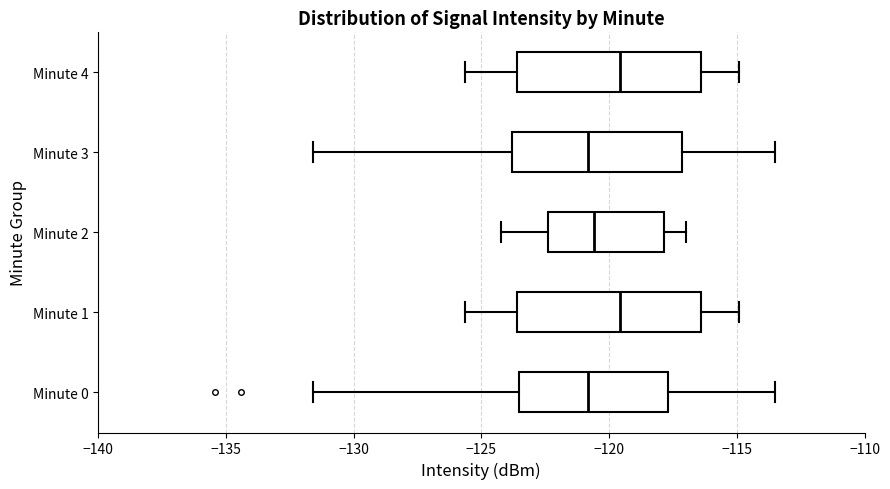

Where does the median line of the box for Minute 4 sit on the x-axis? The values are not printed on the chart, so give them approximately, as read against the axis.

-119.5